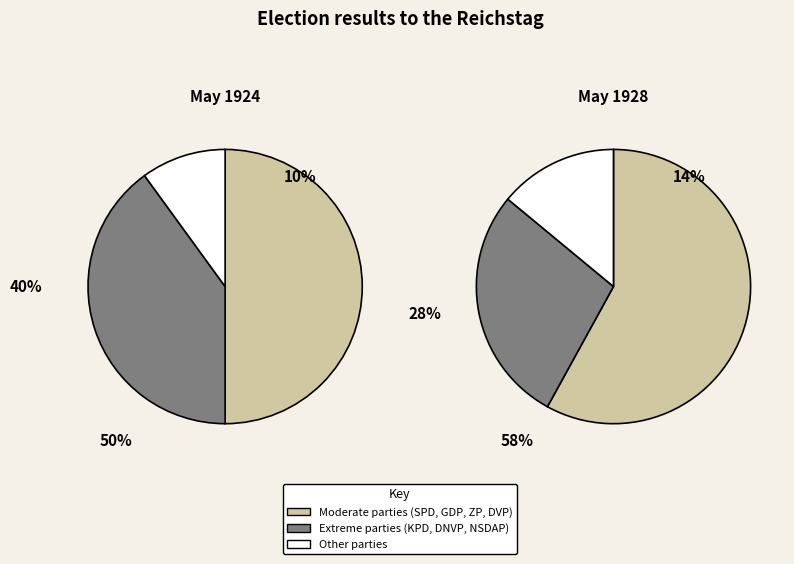

Which series has the largest range (max minus min)?

Extreme parties (KPD, DNVP, NSDAP)